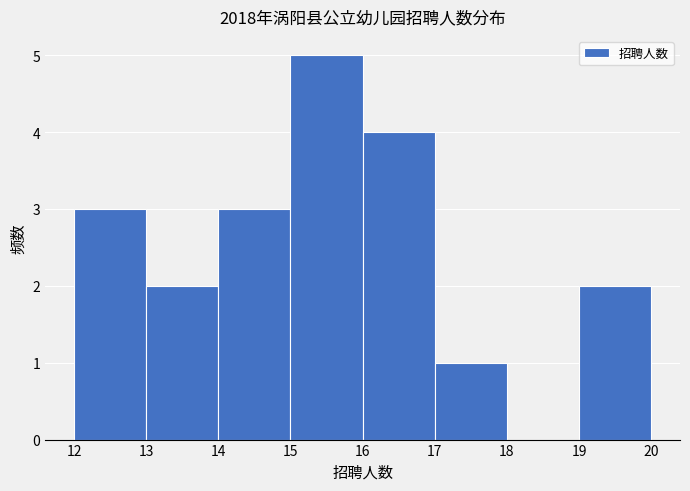

What is the height of the bar covering 19 to 20 on the x-axis? The values are not printed on the chart, so give them approximately, as read against the axis.

2